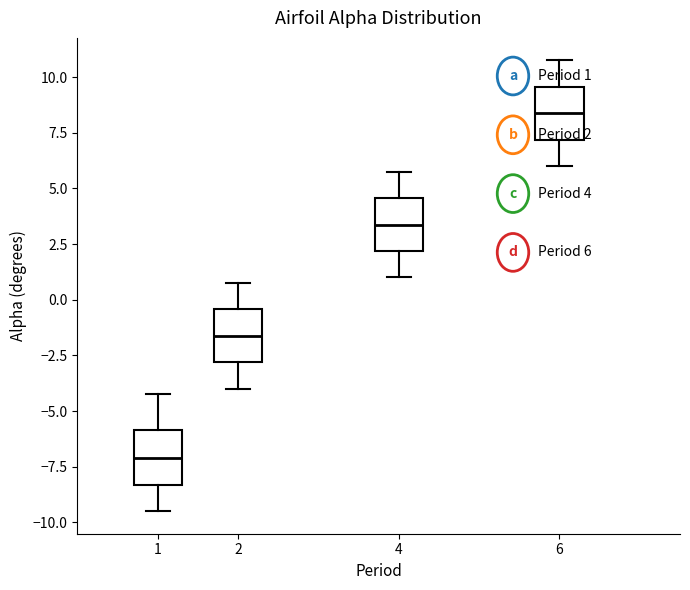

Where does the median line of the box at x = 6 sit on the y-axis? The values are not printed on the chart, so give them approximately, as read against the axis.

8.5